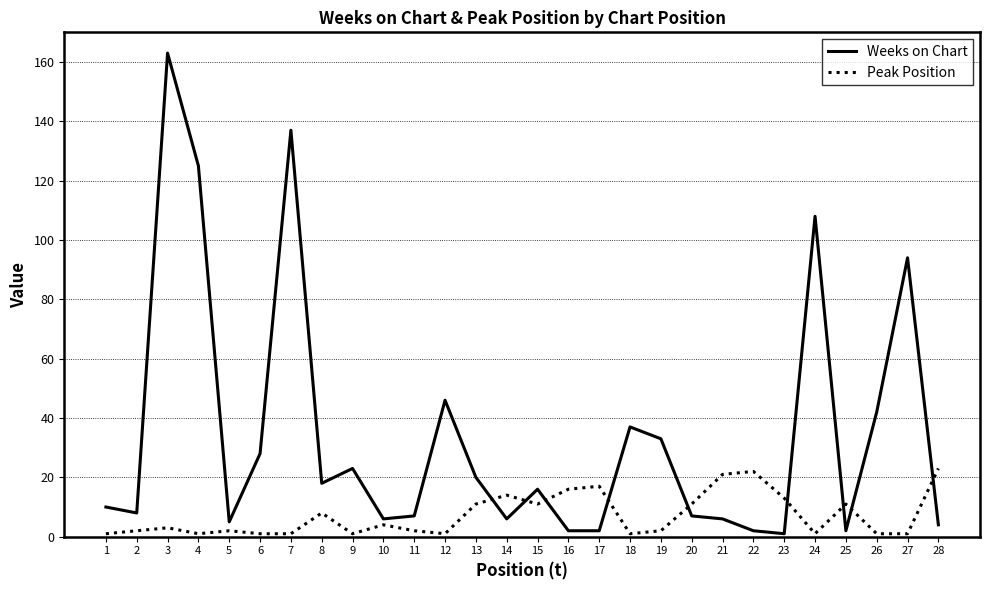

Is it true that Peak Position equals 1 at 7?

True